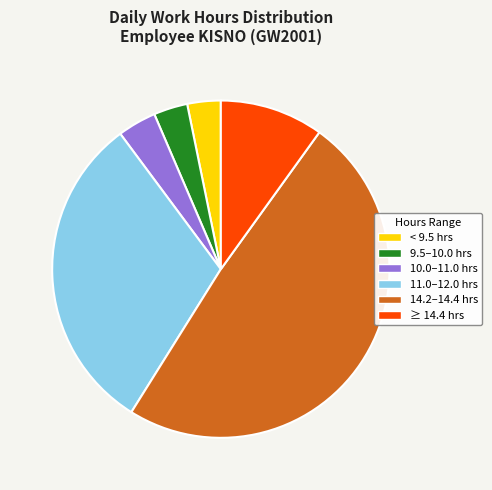

Which slice is the largest?

14.2–14.4 hrs